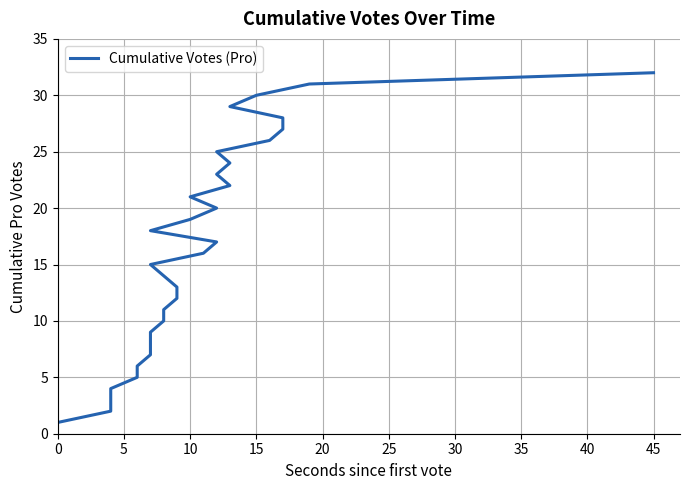

At which label is the value closest to 16?

15